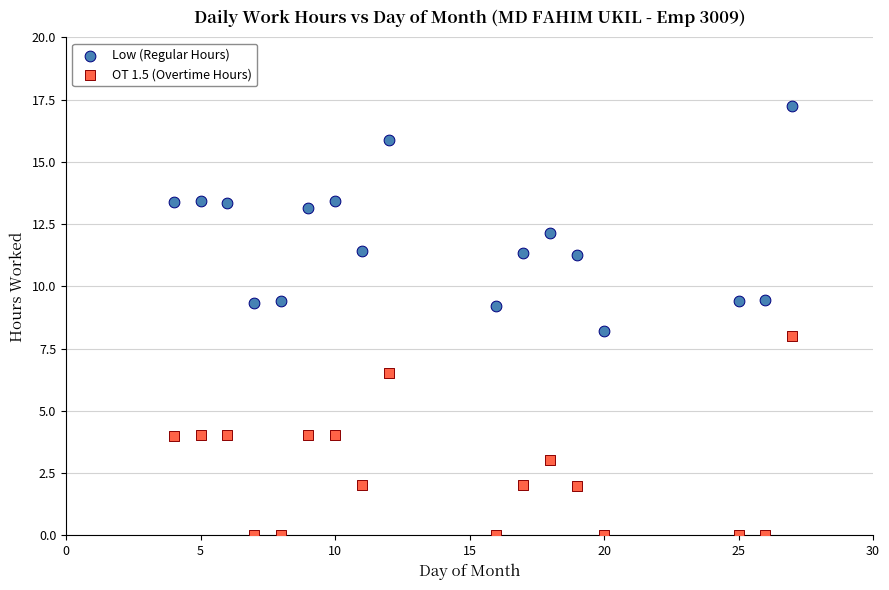

Which series has the widest spread of Y values?

Low (Regular Hours)